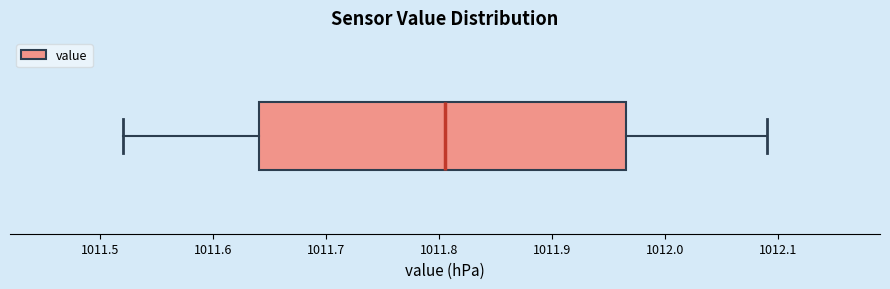

Read this box plot against the x-axis: the position of the median line, the range covered by the box, and the ends of both whiskers. The values are not printed on the chart, so give them approximately, as read against the axis.

median 1011.81, box 1011.64 to 1011.97, whiskers 1011.52 to 1012.09